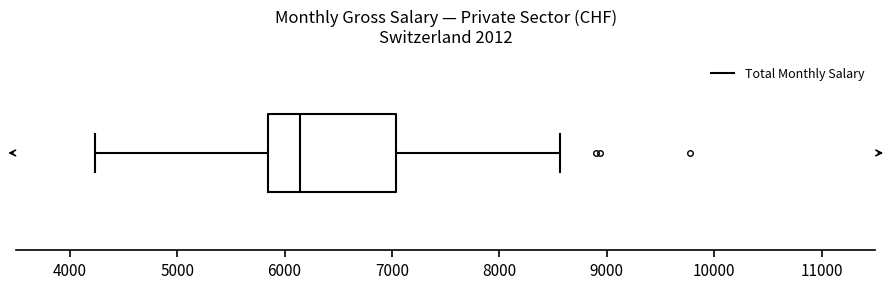

Read this box plot against the x-axis: the position of the median line, the range covered by the box, and the ends of both whiskers. The values are not printed on the chart, so give them approximately, as read against the axis.

median 6100, box 5800 to 7000, whiskers 4200 to 8600